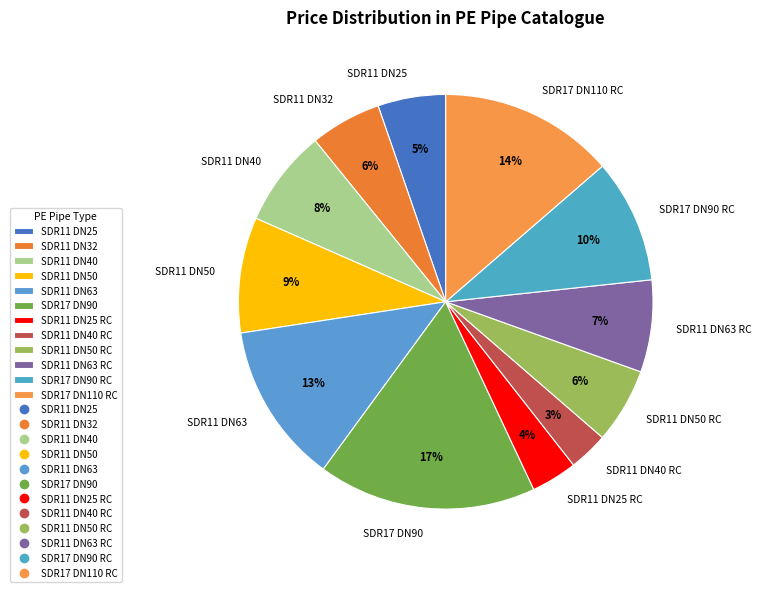

Count the number of slices in the pie.

12